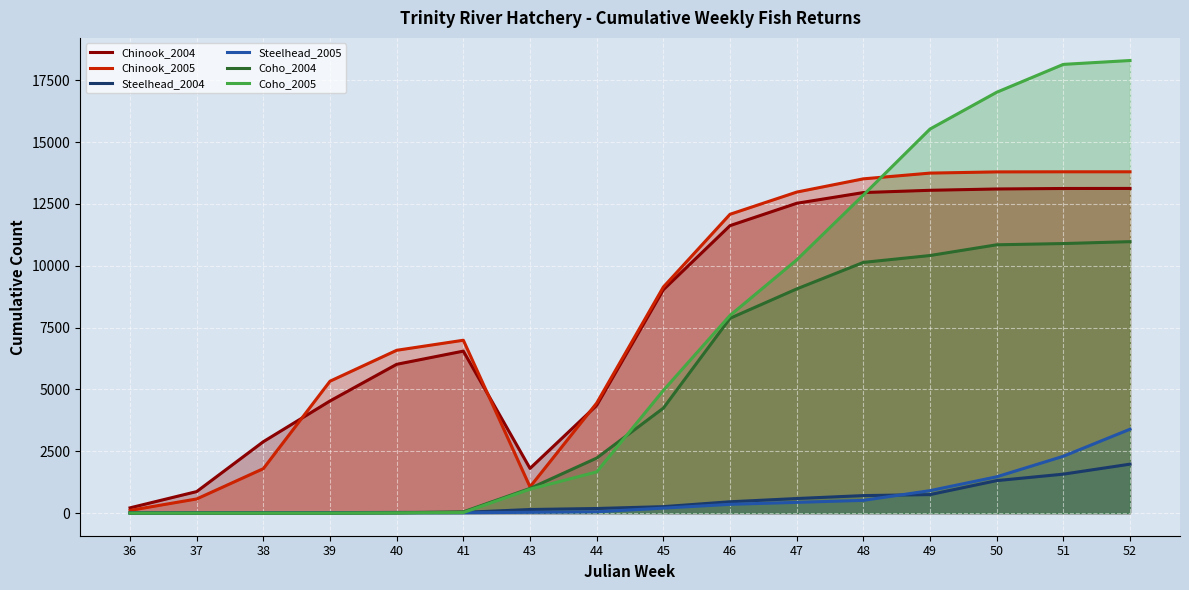

True or false: Chinook_2004 and Coho_2004 intersect in this chart.

False